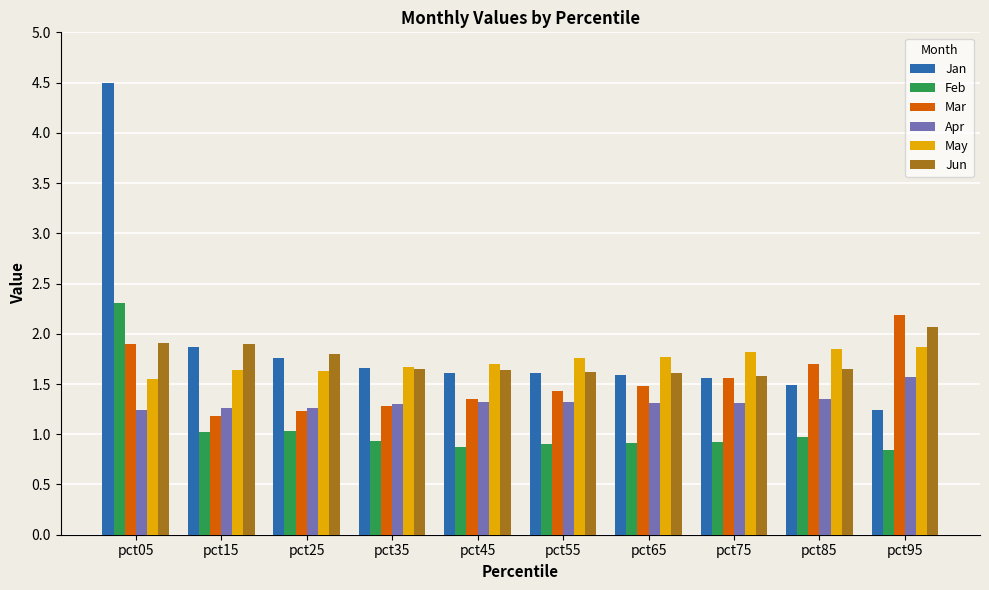

What is the total value across all series at pct95?

9.8